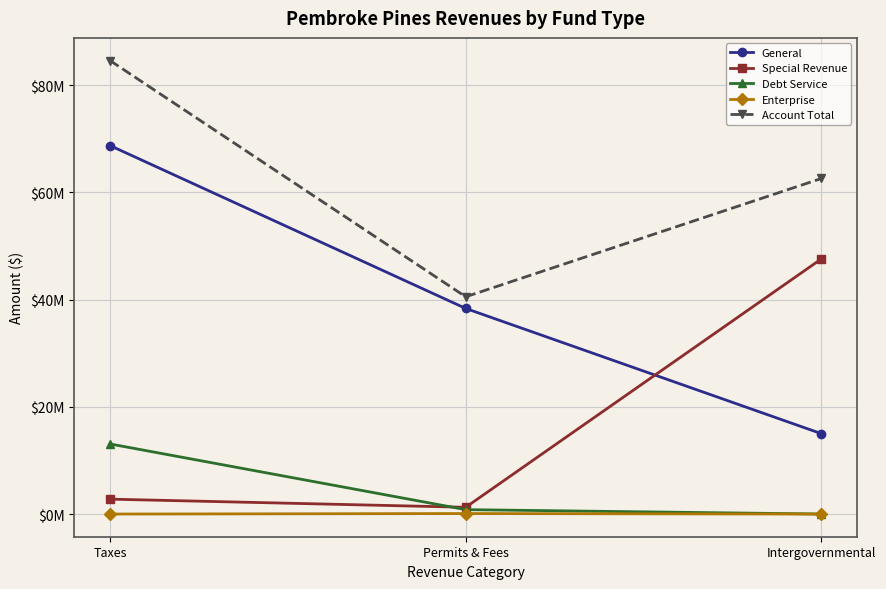

Does the chart have visible grid lines?

Yes